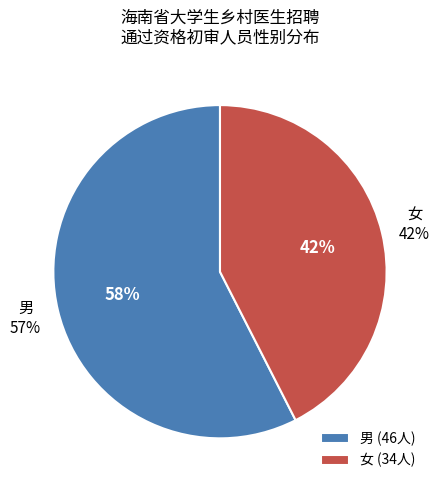

What is the change in value from 男 to 女?

-12